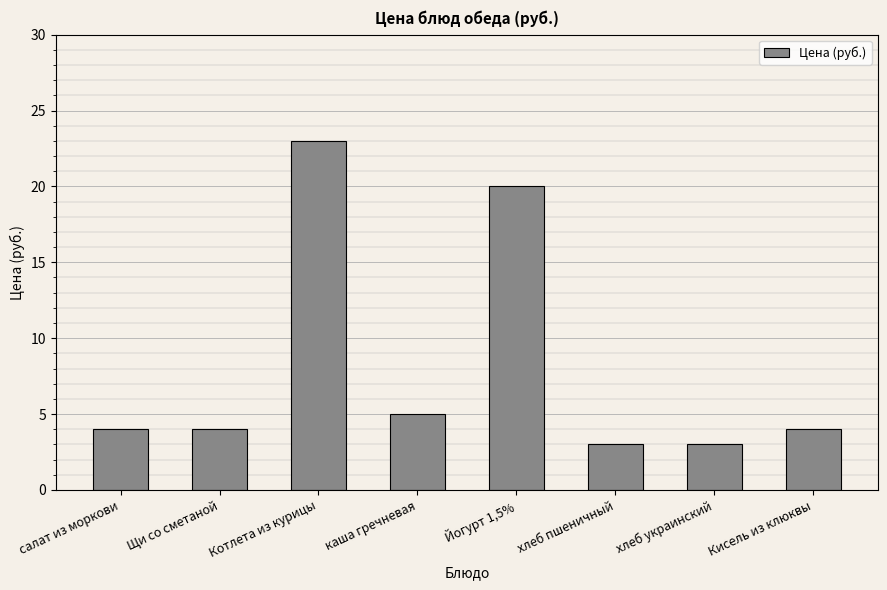

What is the average value?

8